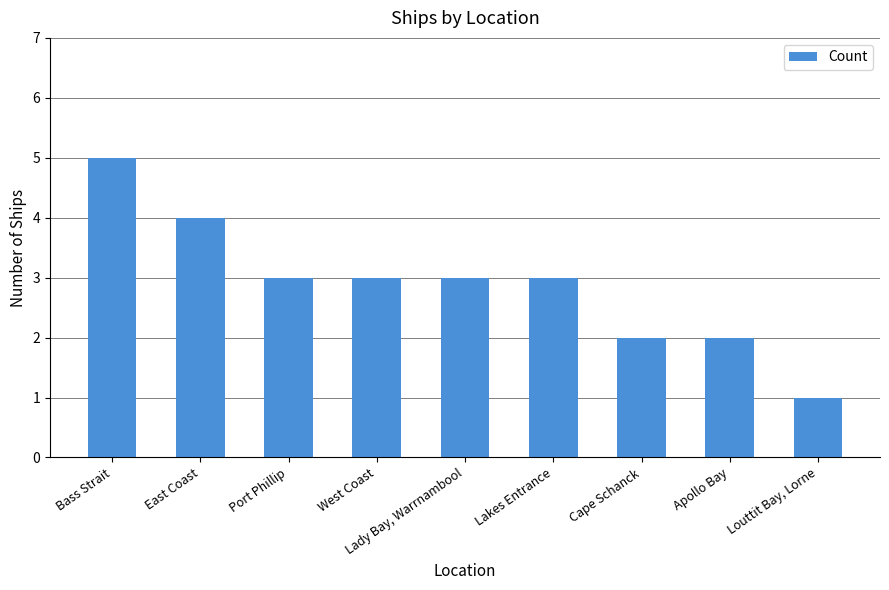

What value does the data have at East Coast?

4